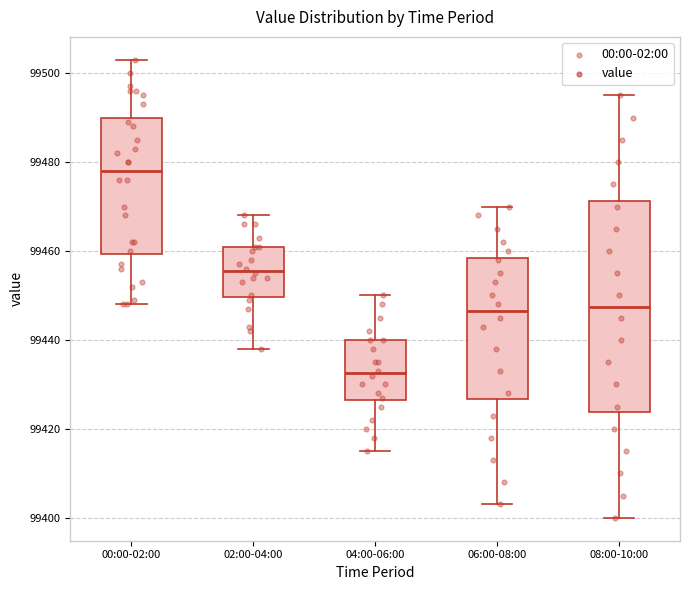

Reading left to right, read every box against the y-axis: the position of its median line, the range the box covers, and the ends of its whiskers. The values are not printed on the chart, so give them approximately, as read against the axis.

00:00-02:00: median 99478, box 99460 to 99490, whiskers 99448 to 99504
02:00-04:00: median 99456, box 99450 to 99462, whiskers 99438 to 99468
04:00-06:00: median 99432, box 99426 to 99440, whiskers 99416 to 99450
06:00-08:00: median 99446, box 99426 to 99458, whiskers 99404 to 99470
08:00-10:00: median 99448, box 99424 to 99472, whiskers 99400 to 99496